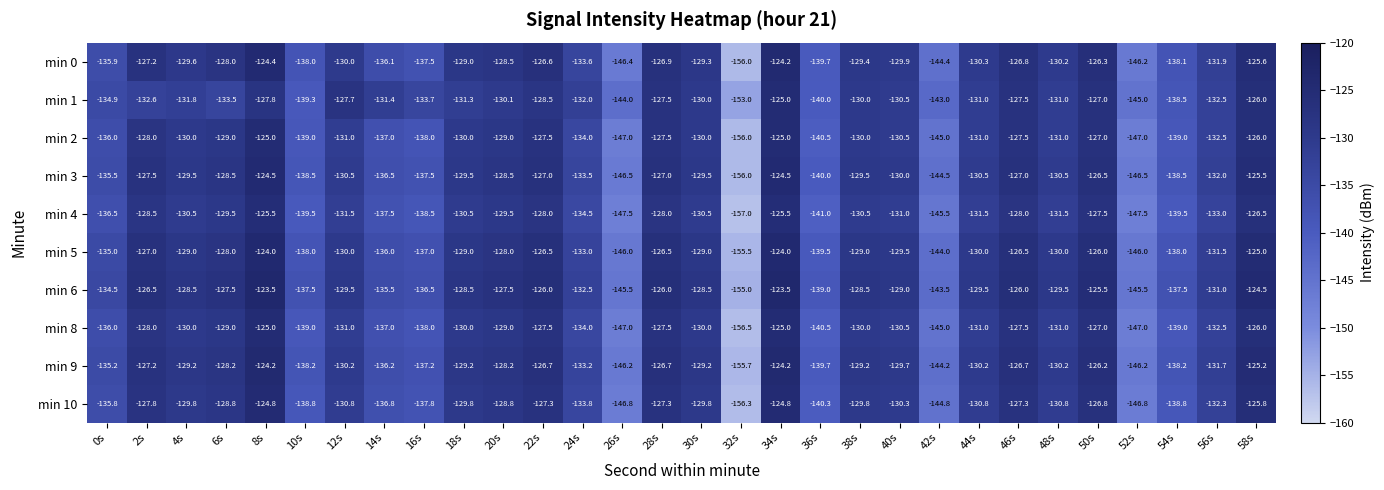

What is the difference between the second highest and second lowest values in the min 3 series?

22.0